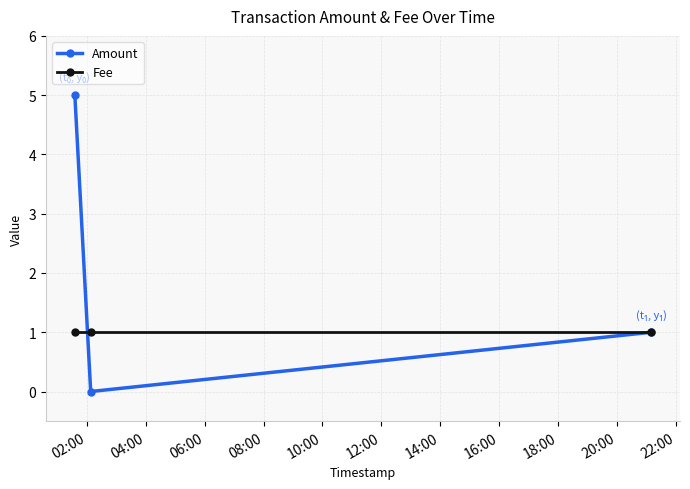

Which series has the largest total across all categories?

Amount